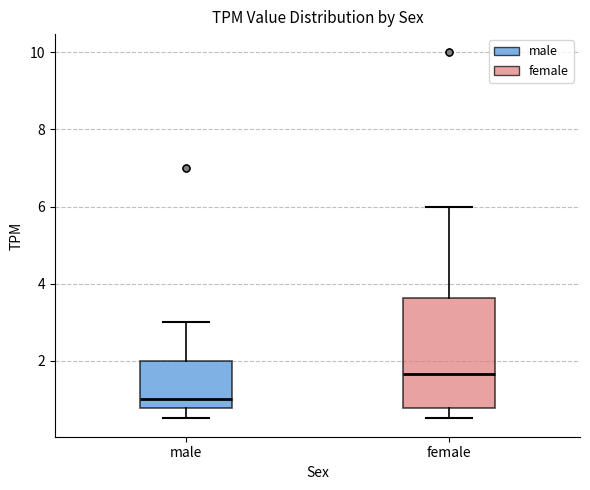

Where is the upper edge of the box for male on the y-axis? The values are not printed on the chart, so give them approximately, as read against the axis.

2.0